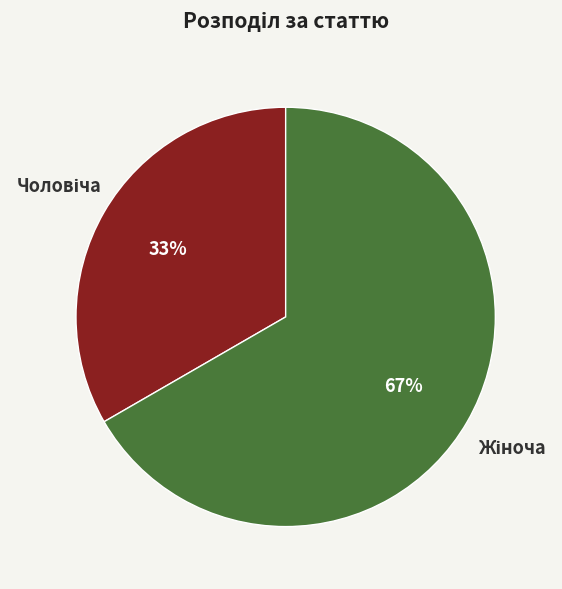

To the nearest percent, what is the average slice percentage?

50%